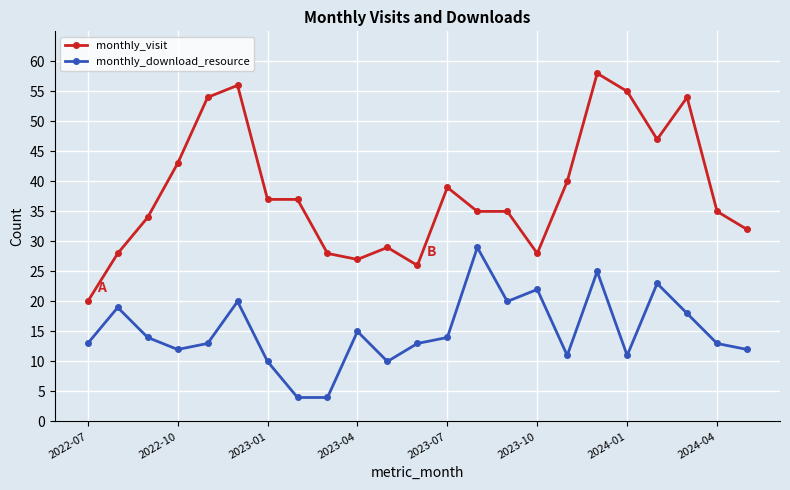

True or false: monthly_download_resource and monthly_visit cross at least once.

False